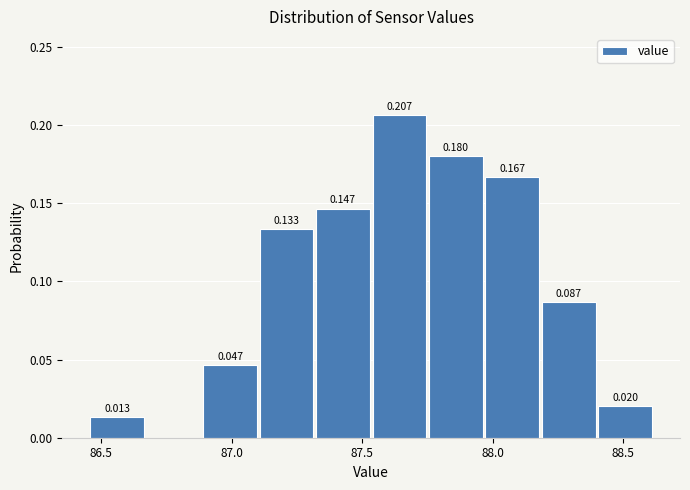

Which range on the x-axis has the tallest bar?

87.55 to 87.75